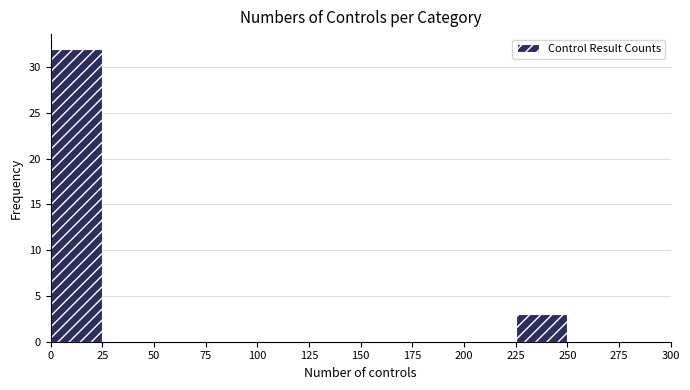

Over which range of the x-axis is the bar tallest?

0 to 25